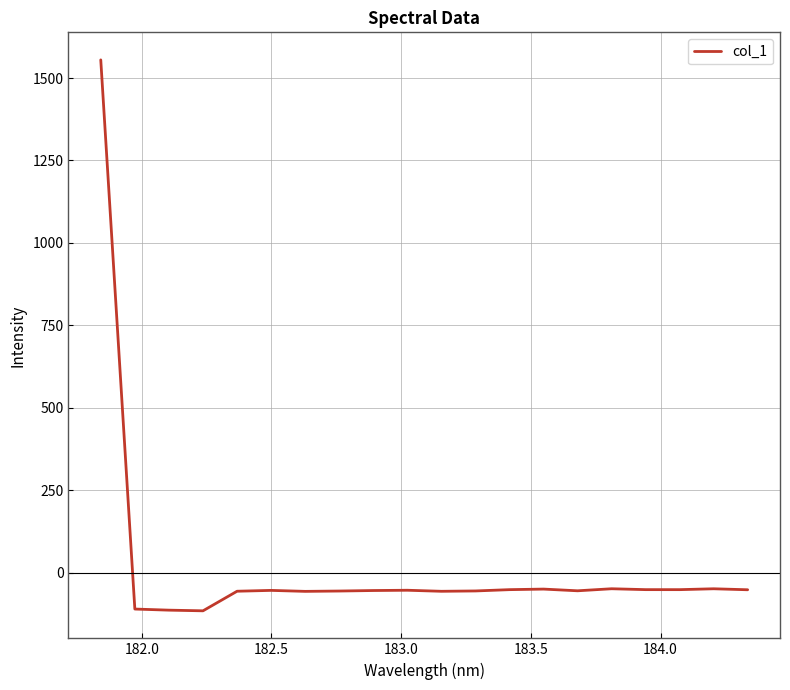

How many lines are shown in the chart?

1